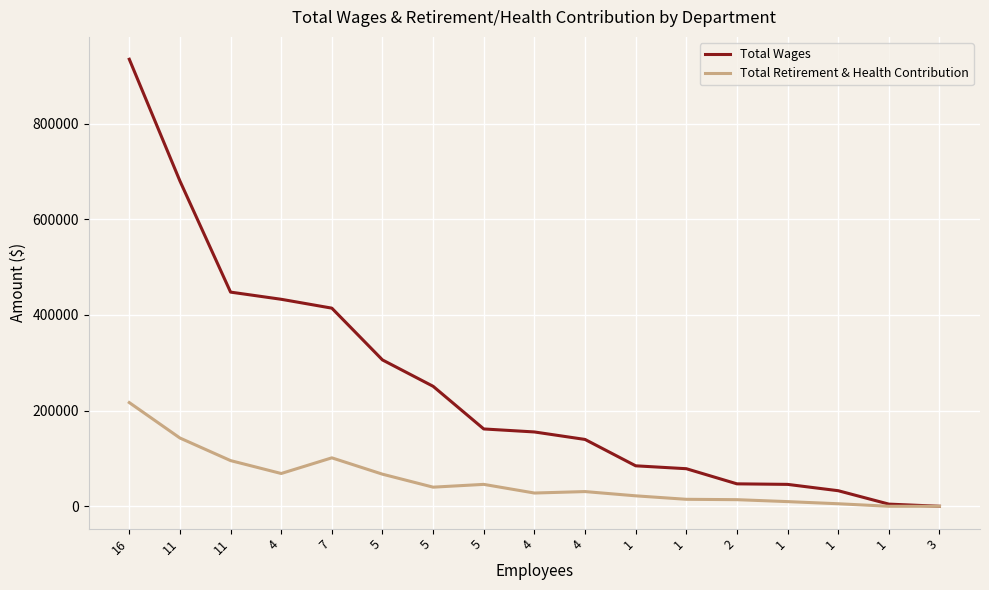

Reading right to left, transcribe all the data shown in this chart.

Total Wages: 0	4520	32535	45785	46911	78543	84618	139742	155398	161670	250847	305976	414229	432774	447764	680116	934632
Total Retirement & Health Contribution: 0	0	5286	9759	13811	14584	21860	30743	27705	45800	39965	67098	101286	68540	95511	142726	216813